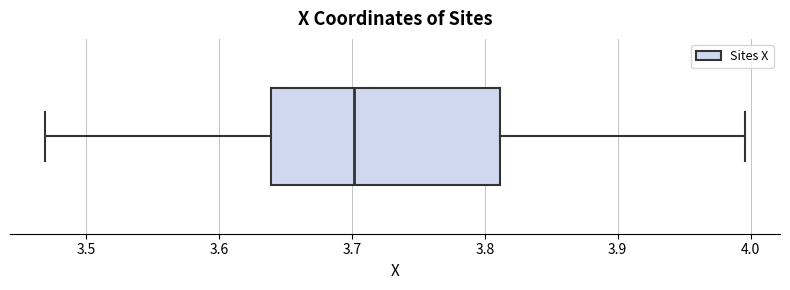

Read this box plot against the x-axis: the position of the median line, the range covered by the box, and the ends of both whiskers. The values are not printed on the chart, so give them approximately, as read against the axis.

median 3.70, box 3.64 to 3.81, whiskers 3.47 to 4.00